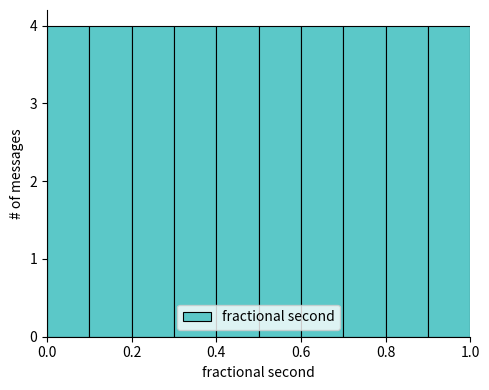

Reading left to right, transcribe this chart: for each bar, give the range it covers on the x-axis and its height. The values are not printed on the chart, so give them approximately, as read against the axis.

0.0 to 0.1: 4
0.1 to 0.2: 4
0.2 to 0.3: 4
0.3 to 0.4: 4
0.4 to 0.5: 4
0.5 to 0.6: 4
0.6 to 0.7: 4
0.7 to 0.8: 4
0.8 to 0.9: 4
0.9 to 1.0: 4